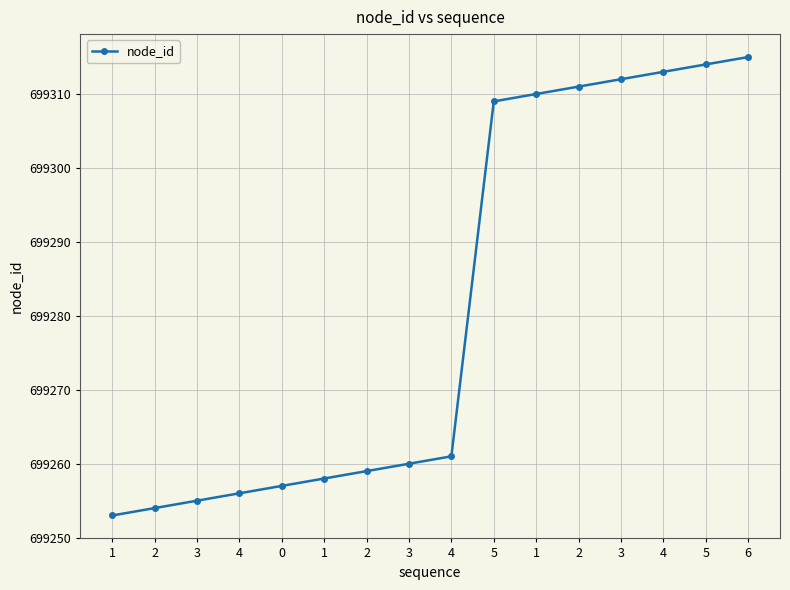

What is the label of the 4th point from the left?

4